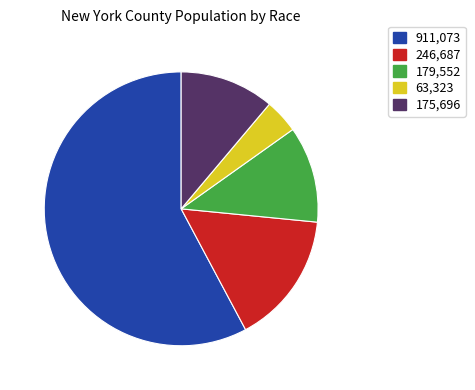

Is there a majority slice in this chart?

Yes